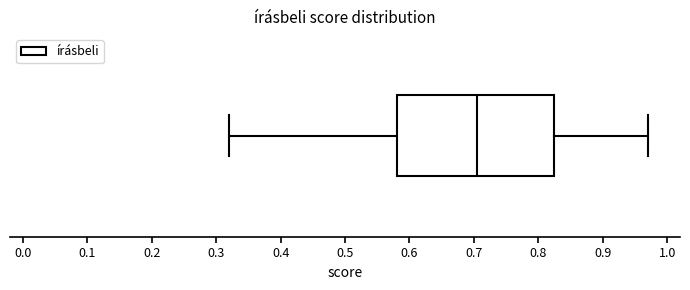

Read this box plot against the x-axis: the position of the median line, the range covered by the box, and the ends of both whiskers. The values are not printed on the chart, so give them approximately, as read against the axis.

median 0.71, box 0.58 to 0.83, whiskers 0.32 to 0.97